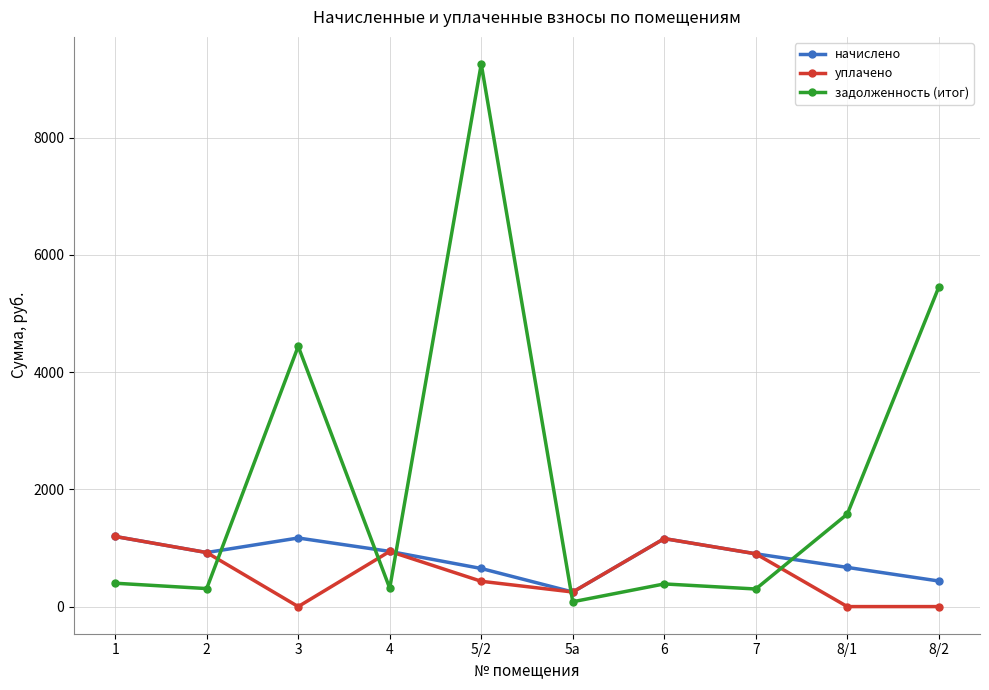

Which series changed the most between 2 and 8/1?

задолженность (итог)